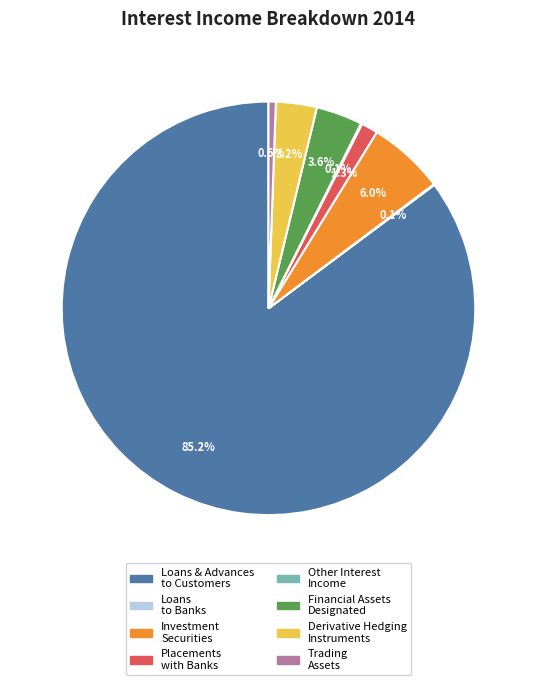

Which slice represents more than half of the pie?

Loans & Advances to Customers